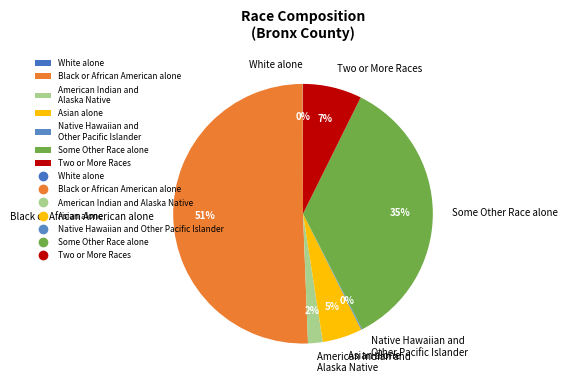

Which category has the biggest portion of the pie?

Black or African American alone